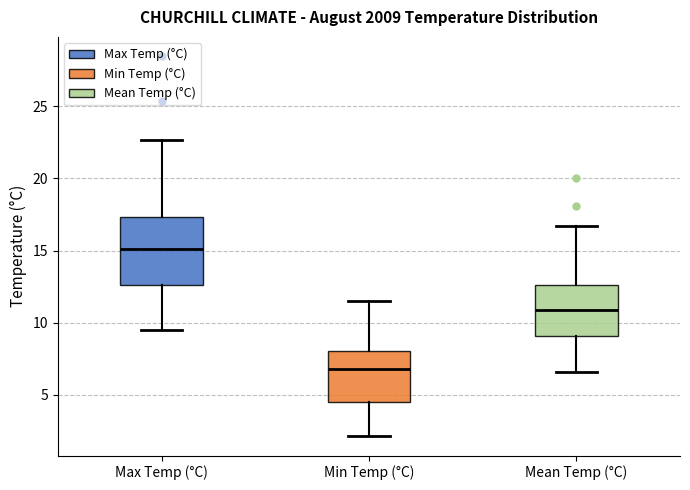

Which box has the highest median line?

Max Temp (°C)